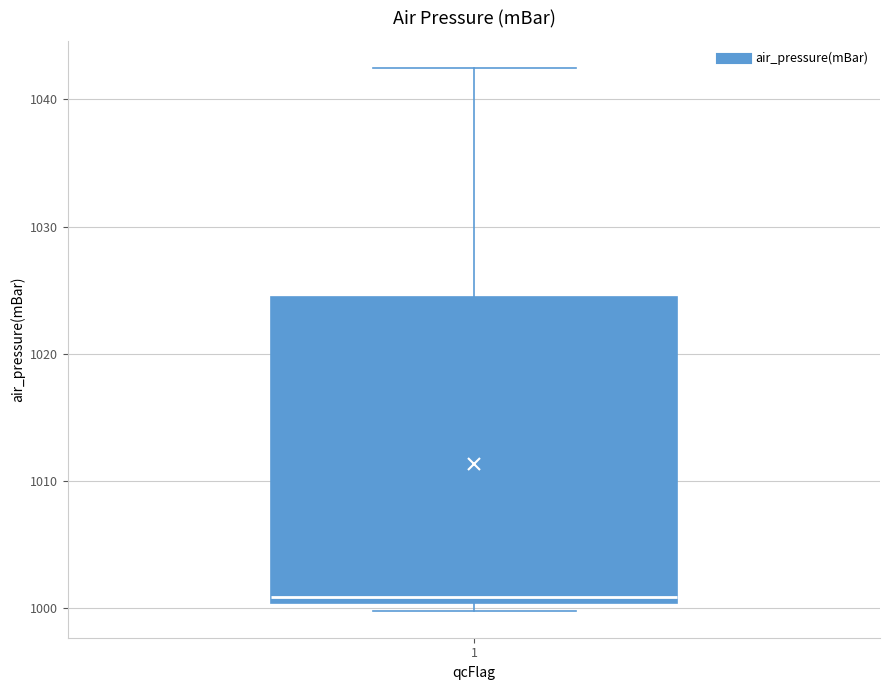

Read this box plot against the y-axis: the position of the median line, the range covered by the box, and the ends of both whiskers. The values are not printed on the chart, so give them approximately, as read against the axis.

median 1001, box 1000 to 1024, whiskers 1000 (just below the box's lower edge) to 1042